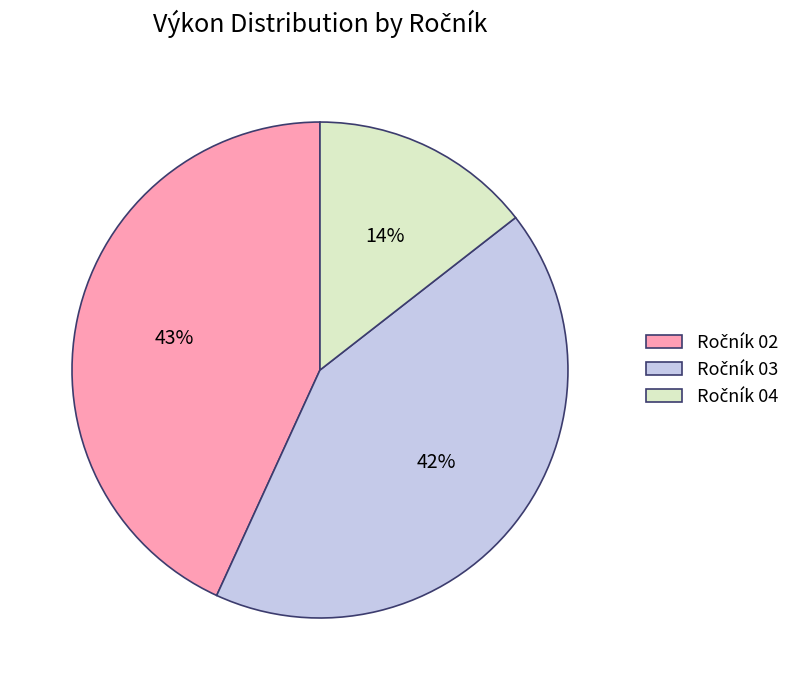

To the nearest percent, what is the average slice percentage?

33%